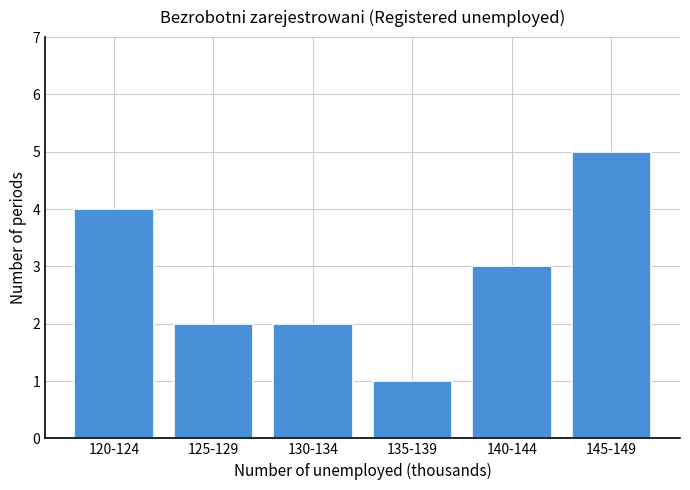

Reading left to right, what are all the values shown in this chart?

4	2	2	1	3	5